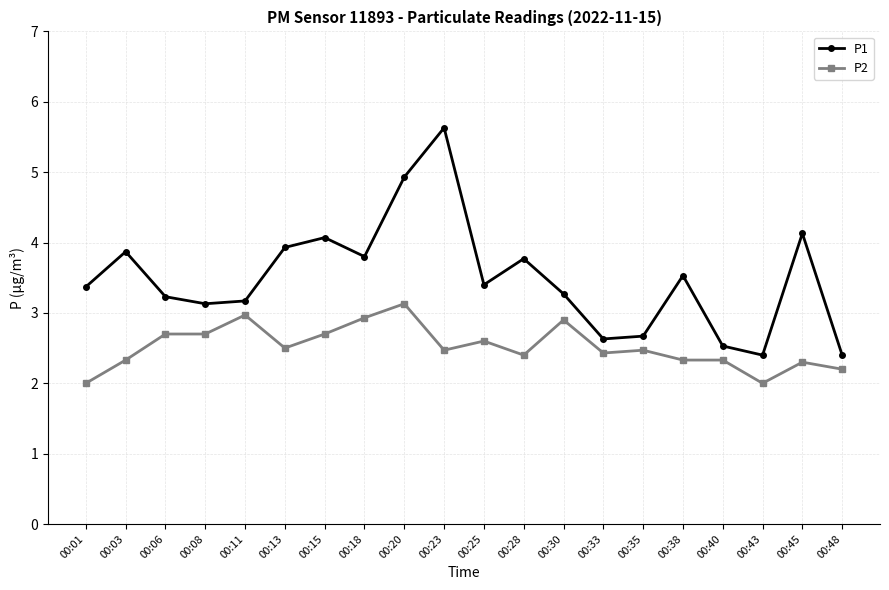

What is the smallest value displayed?

2.0